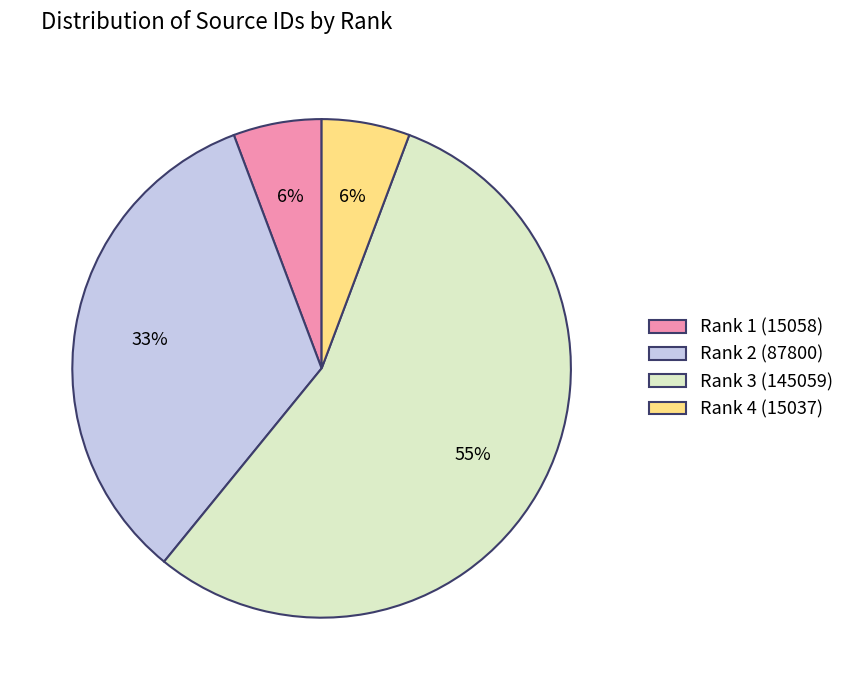

What is the largest slice in the pie chart?

Rank 3 (145059)